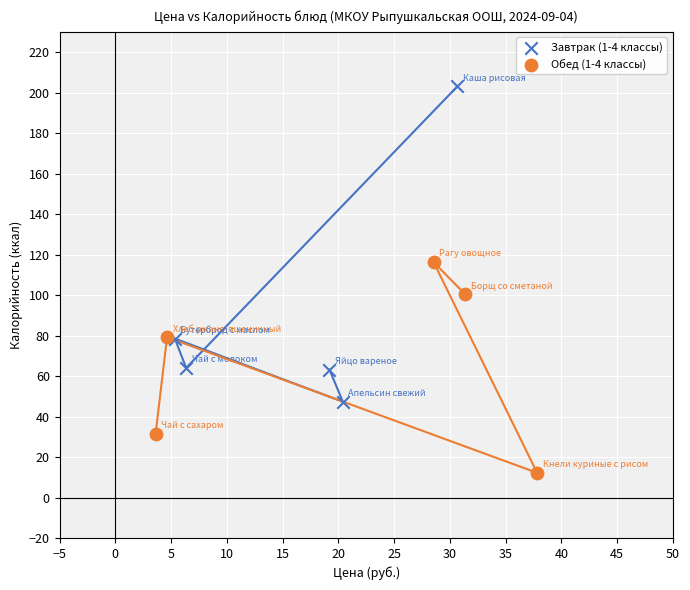

Which series reaches the maximum Y coordinate?

Завтрак (1-4 классы)